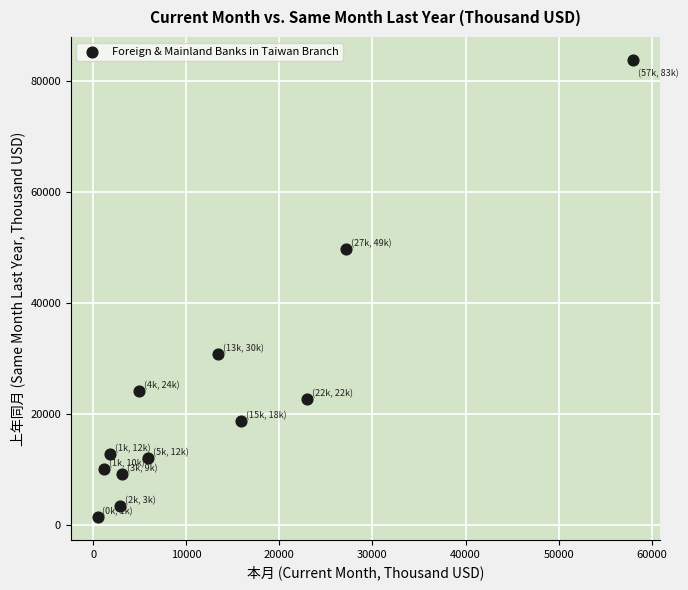

What Y value in the scatter plot is closest to 42565?

49642